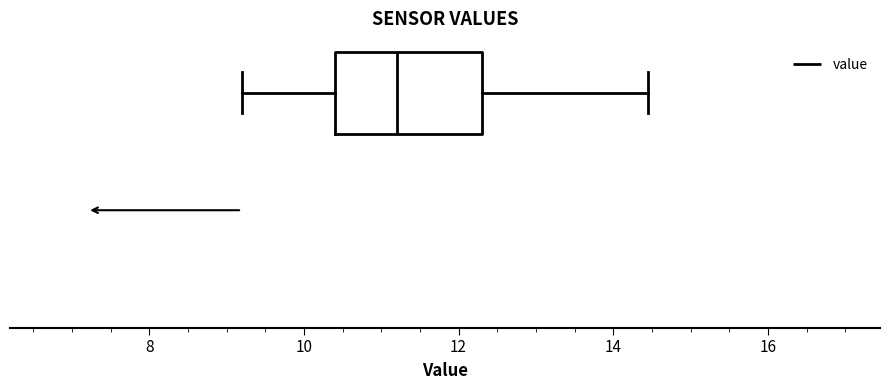

Read this box plot against the x-axis: the position of the median line, the range covered by the box, and the ends of both whiskers. The values are not printed on the chart, so give them approximately, as read against the axis.

median 11.2, box 10.4 to 12.4, whiskers 9.2 to 14.4